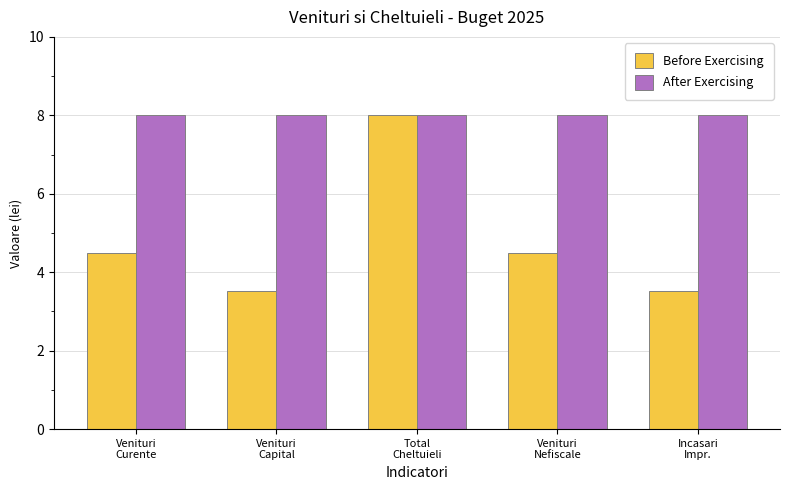

Reading left to right, transcribe all the data shown in this chart.

Before Exercising: Venituri
Curente=4.5	Venituri
Capital=3.5	Total
Cheltuieli=8.0	Venituri
Nefiscale=4.5	Incasari
Impr.=3.5
After Exercising: Venituri
Curente=8.0	Venituri
Capital=8.0	Total
Cheltuieli=8.0	Venituri
Nefiscale=8.0	Incasari
Impr.=8.0